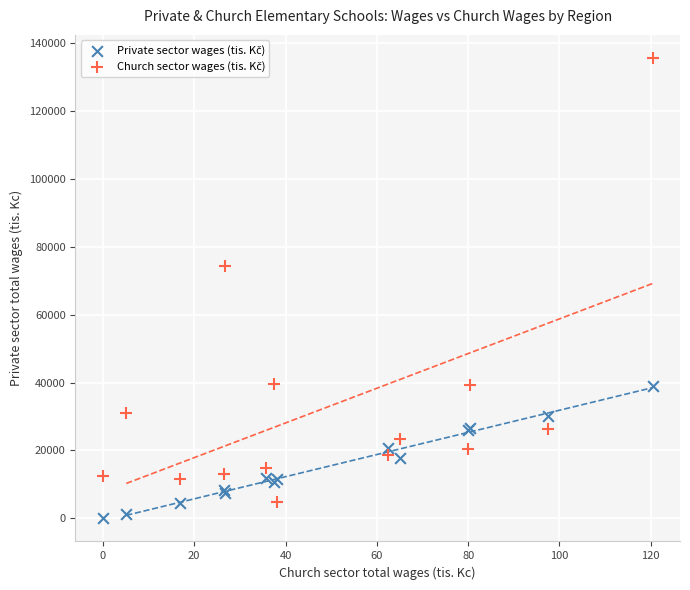

Across all series, what Y value is closest to 67764?

74378.0